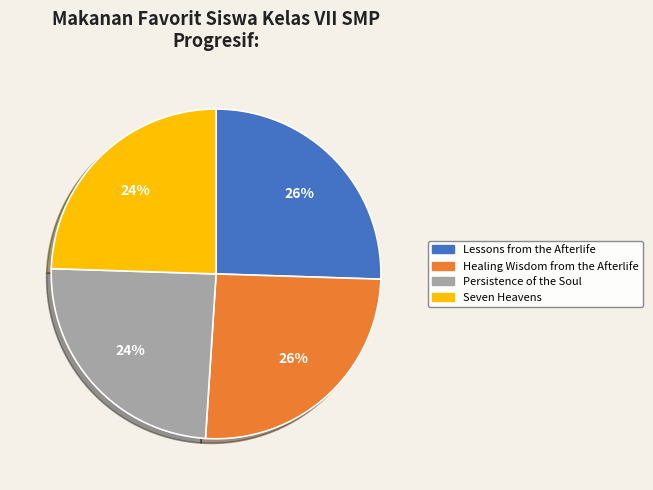

Does any single category account for the majority?

No